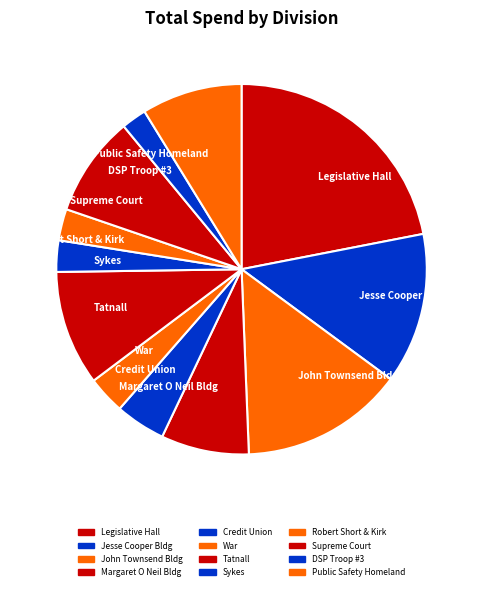

Is there a majority slice in this chart?

No